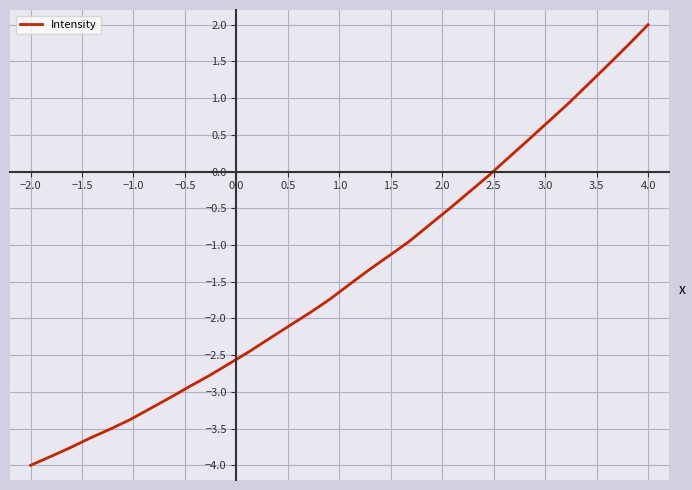

How many values are above zero?

8